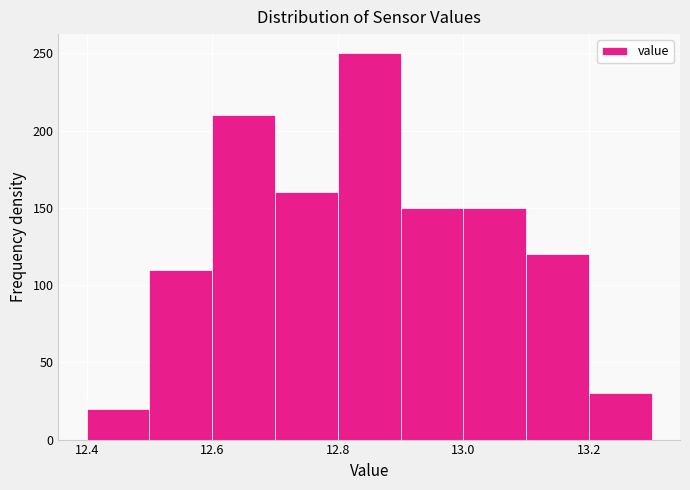

Reading left to right, transcribe this chart: for each bar, give the range it covers on the x-axis and its height. The values are not printed on the chart, so give them approximately, as read against the axis.

12.4 to 12.5: 20
12.5 to 12.6: 110
12.6 to 12.7: 210
12.7 to 12.8: 160
12.8 to 12.9: 250
12.9 to 13.0: 150
13.0 to 13.1: 150
13.1 to 13.2: 120
13.2 to 13.3: 30